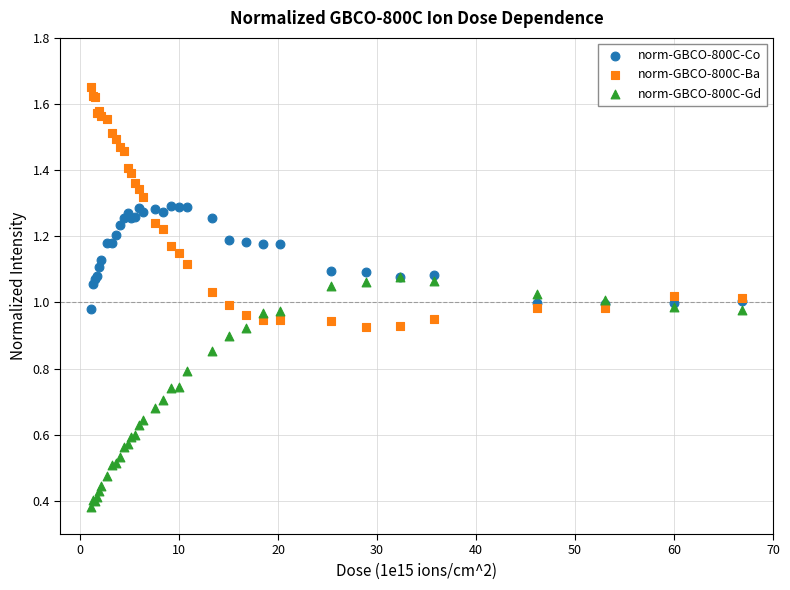

Which series has the widest spread of Y values?

norm-GBCO-800C-Ba